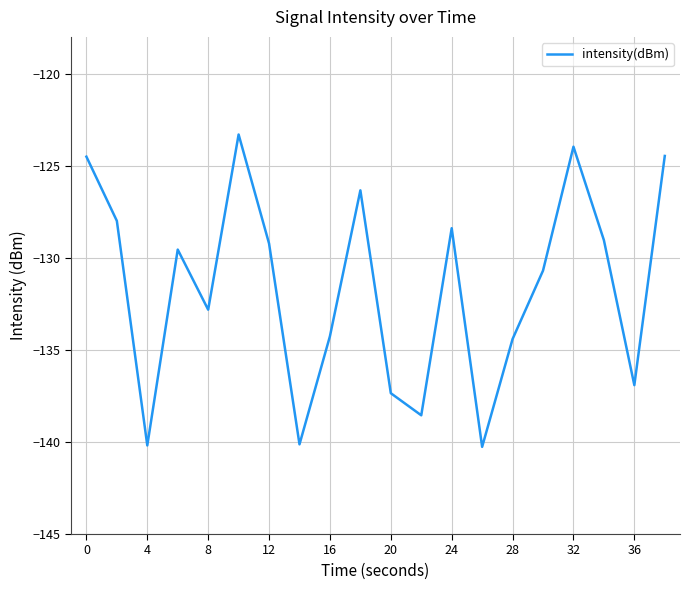

What is the difference between the maximum and minimum values?

17.0